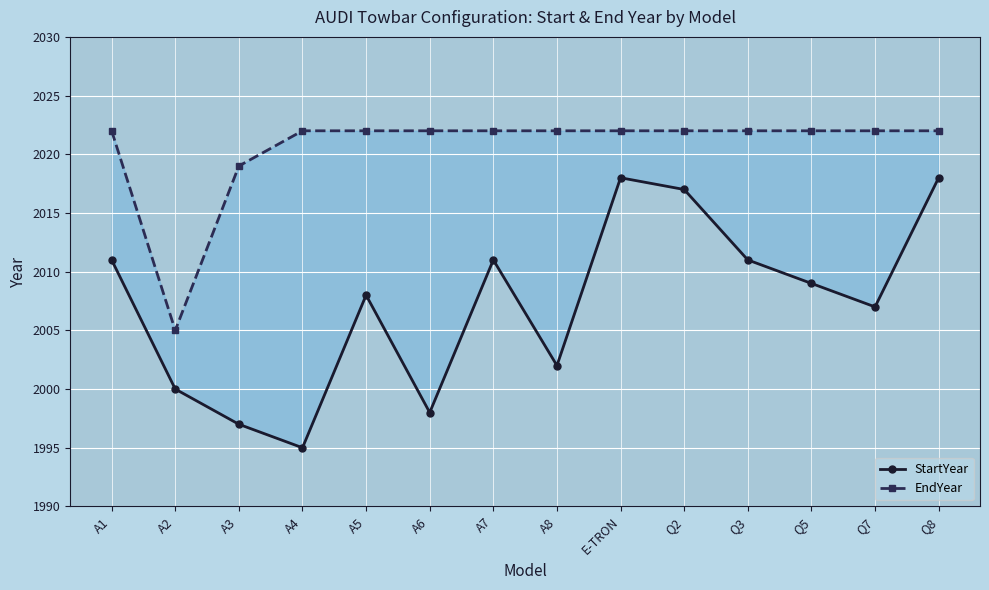

What is the difference between the EndYear values at A1 and A3?

3